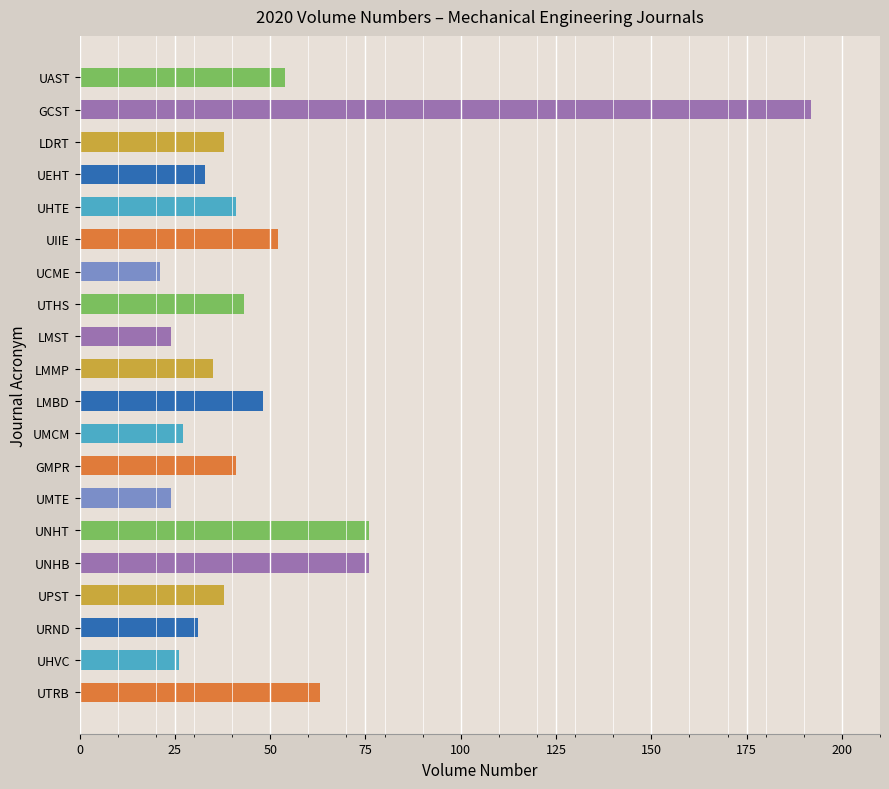

What is the difference between the maximum and minimum values?

171